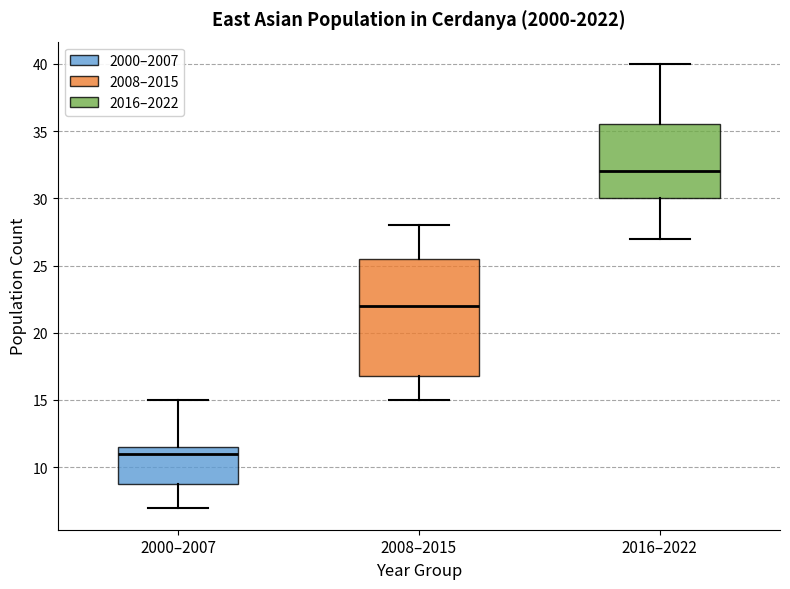

Where does the lower whisker of the box for 2016–2022 end on the y-axis? The values are not printed on the chart, so give them approximately, as read against the axis.

27.0